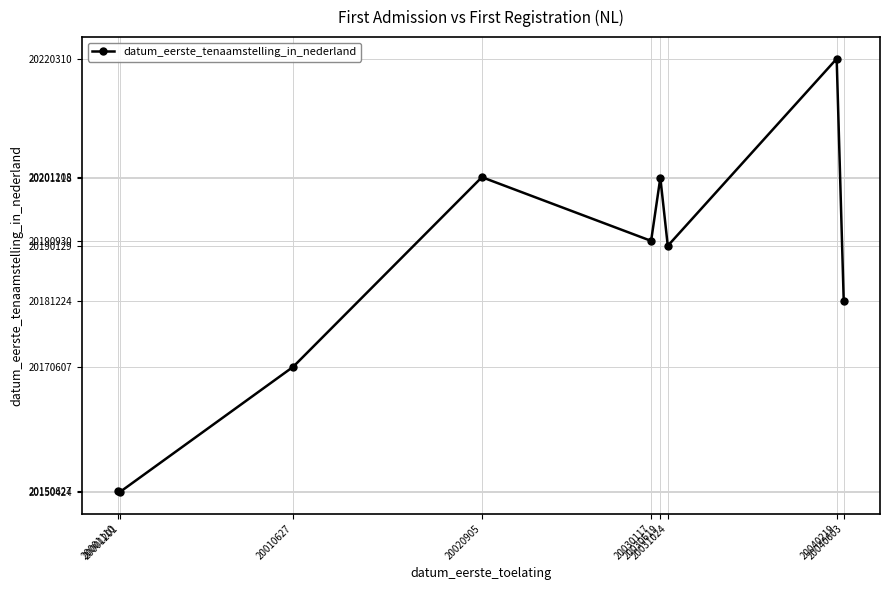

What is the difference between the maximum and minimum values?

69886